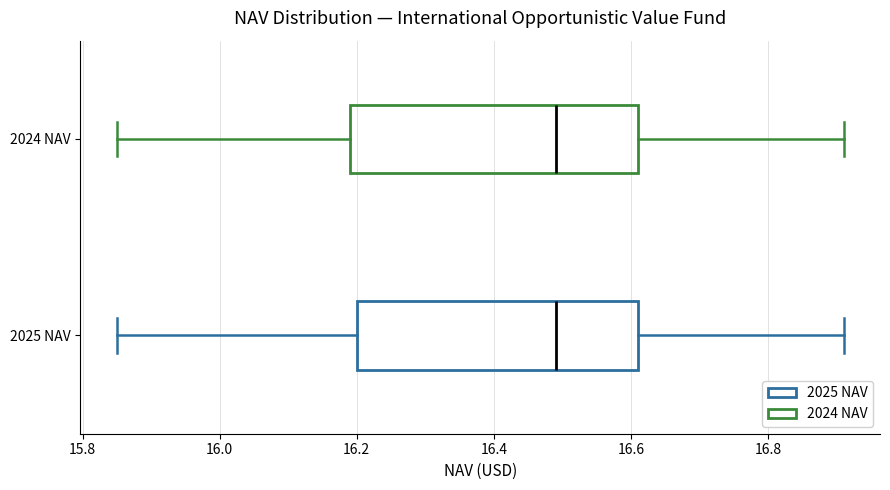

Reading bottom to top, read every box against the x-axis: the position of its median line, the range the box covers, and the ends of its whiskers. The values are not printed on the chart, so give them approximately, as read against the axis.

2025 NAV: median 16.50, box 16.20 to 16.62, whiskers 15.86 to 16.92
2024 NAV: median 16.50, box 16.20 to 16.62, whiskers 15.86 to 16.92